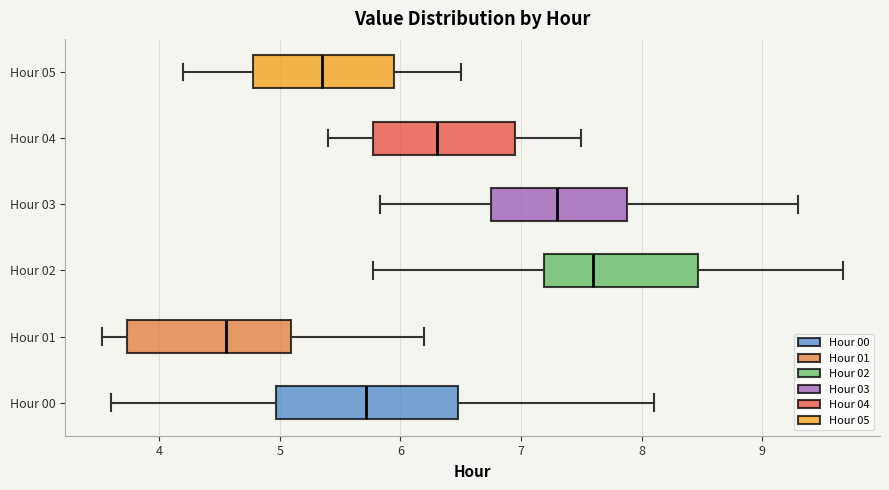

Reading bottom to top, transcribe this box plot: for each box, give where its median line is, the range the box spans, and where its two whiskers end, as read against the x-axis. The values are not printed on the chart, so give them approximately, as read against the axis.

Hour 00: median 5.7, box 5.0 to 6.5, whiskers 3.6 to 8.1
Hour 01: median 4.6, box 3.7 to 5.1, whiskers 3.5 to 6.2
Hour 02: median 7.6, box 7.2 to 8.5, whiskers 5.8 to 9.7
Hour 03: median 7.3, box 6.8 to 7.9, whiskers 5.8 to 9.3
Hour 04: median 6.3, box 5.8 to 7.0, whiskers 5.4 to 7.5
Hour 05: median 5.4, box 4.8 to 6.0, whiskers 4.2 to 6.5